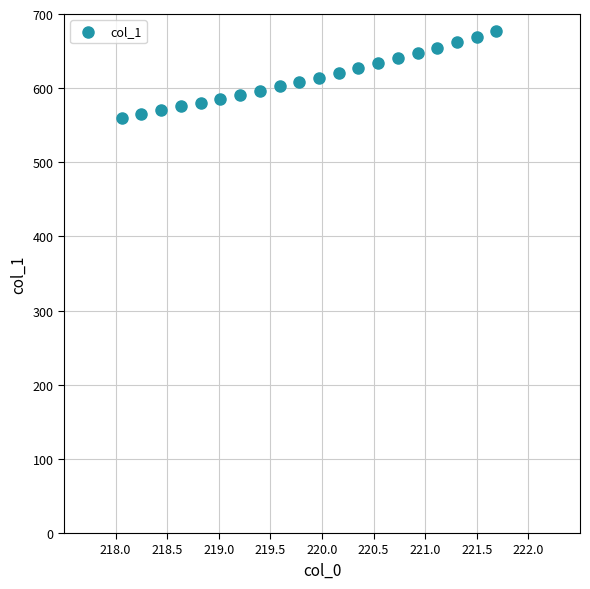

What is the range of Y values (max minus min)?

116.5